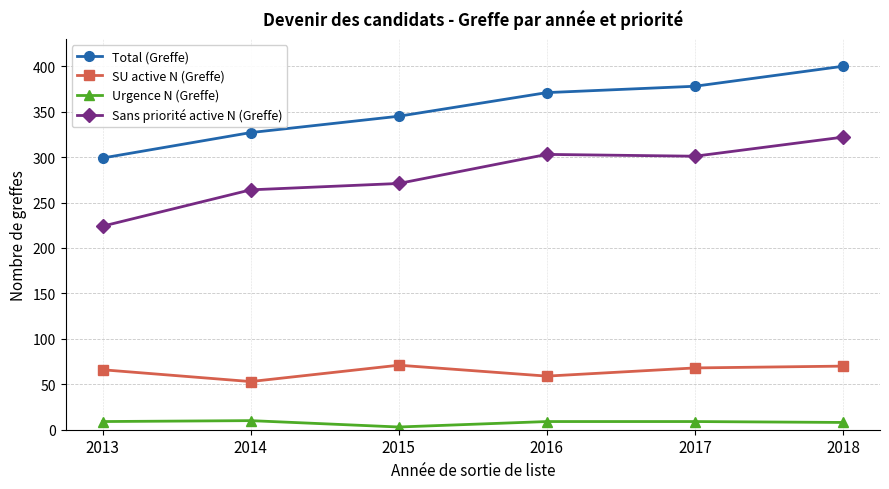

What is the value of the Total (Greffe) point at the 4th from the left?

371